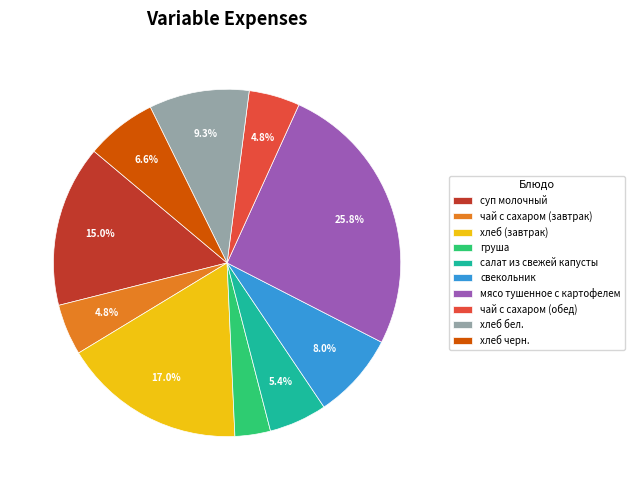

Is there any slice that represents more than half of the pie?

No